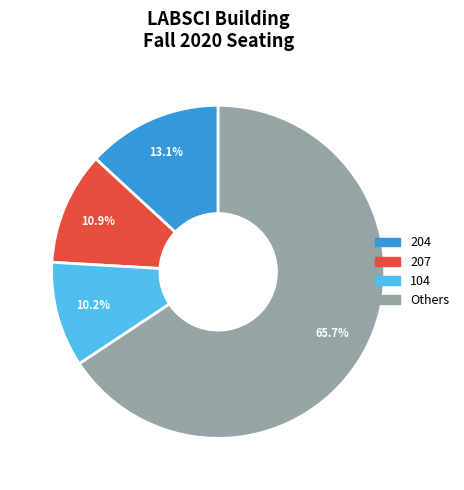

To the nearest percent, what is the average slice percentage?

25%